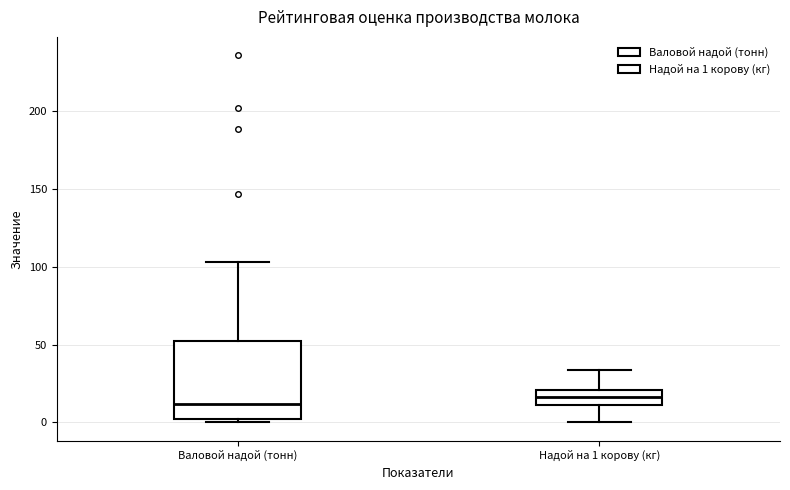

Reading left to right, read every box against the y-axis: the position of its median line, the range the box covers, and the ends of its whiskers. The values are not printed on the chart, so give them approximately, as read against the axis.

Валовой надой (тонн): median 10, box 0 to 55, whiskers 0 (just below the box's lower edge) to 105
Надой на 1 корову (кг): median 15, box 10 to 20, whiskers 0 to 35